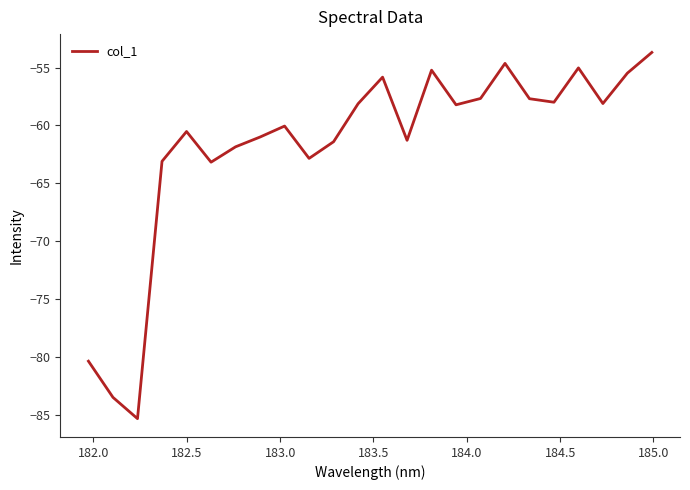

What is the difference between the maximum and minimum values?

31.6